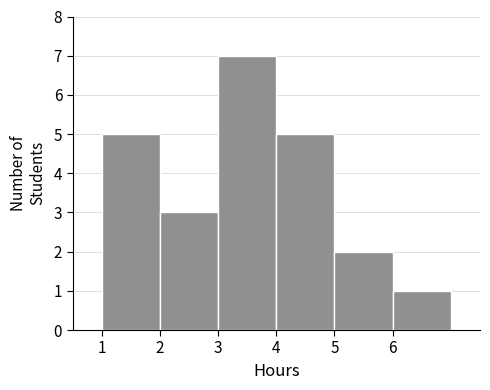

How tall is the bar that spans 6 to 7 on the x-axis? The values are not printed on the chart, so give them approximately, as read against the axis.

1